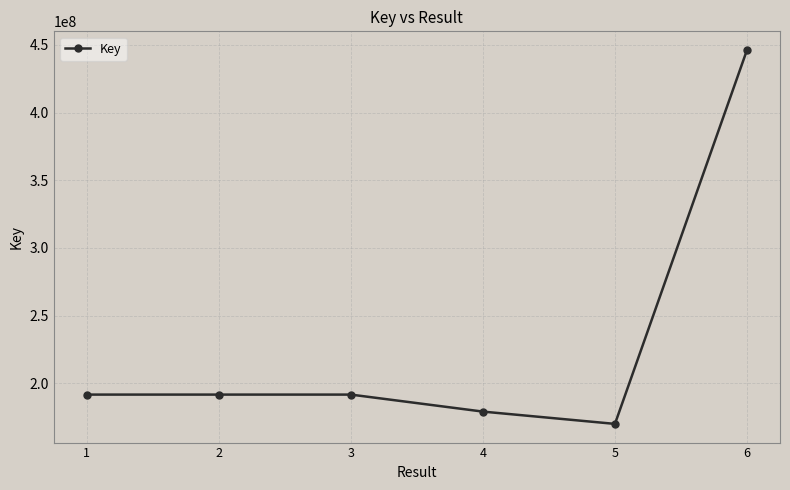

What is the minimum value shown in the chart?

170121544